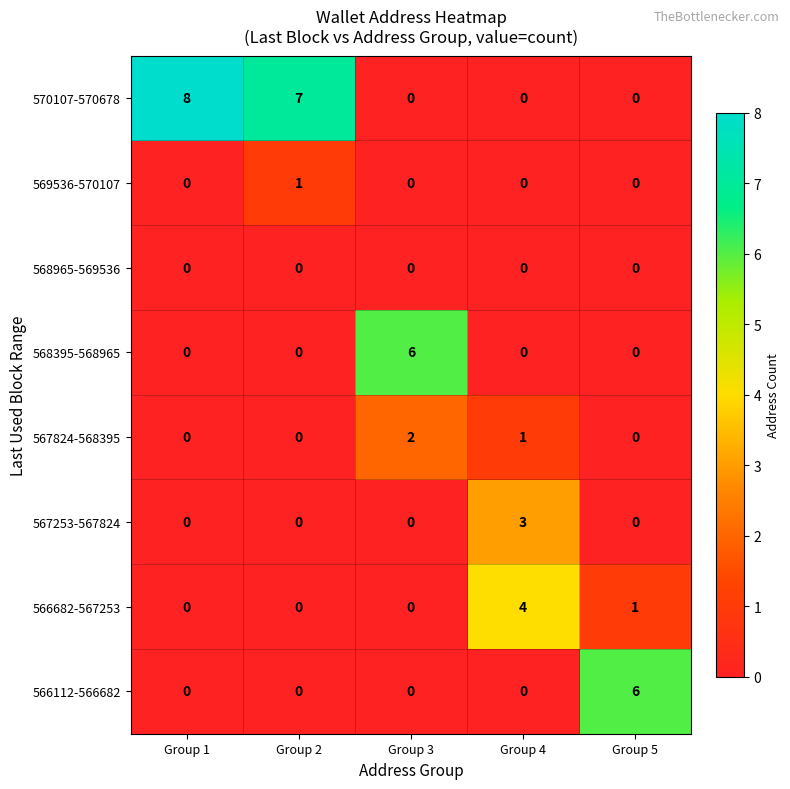

What is the difference between the maximum and minimum values in the 566682-567253 series?

4